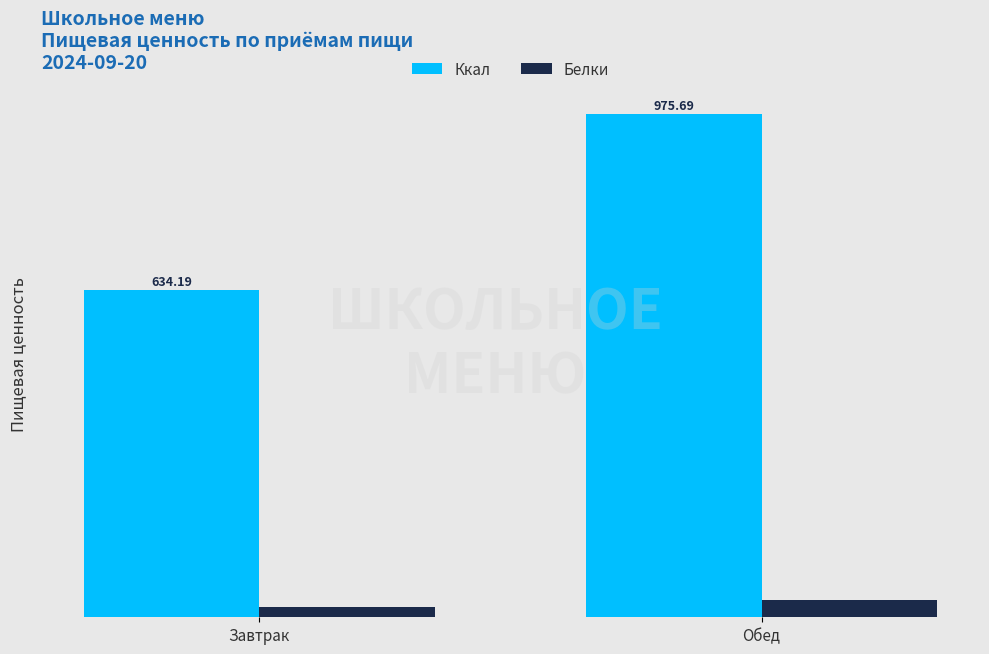

Where is Белки nearest to the value 26?

Завтрак